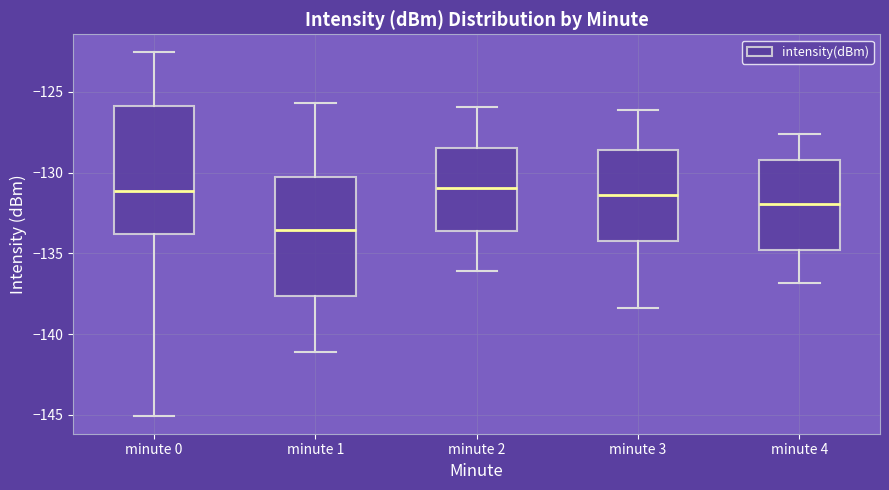

Reading left to right, read every box against the y-axis: the position of its median line, the range the box covers, and the ends of its whiskers. The values are not printed on the chart, so give them approximately, as read against the axis.

minute 0: median -131.0, box -134.0 to -126.0, whiskers -145.0 to -122.5
minute 1: median -133.5, box -137.5 to -130.5, whiskers -141.0 to -125.5
minute 2: median -131.0, box -133.5 to -128.5, whiskers -136.0 to -126.0
minute 3: median -131.5, box -134.0 to -128.5, whiskers -138.5 to -126.0
minute 4: median -132.0, box -135.0 to -129.0, whiskers -137.0 to -127.5